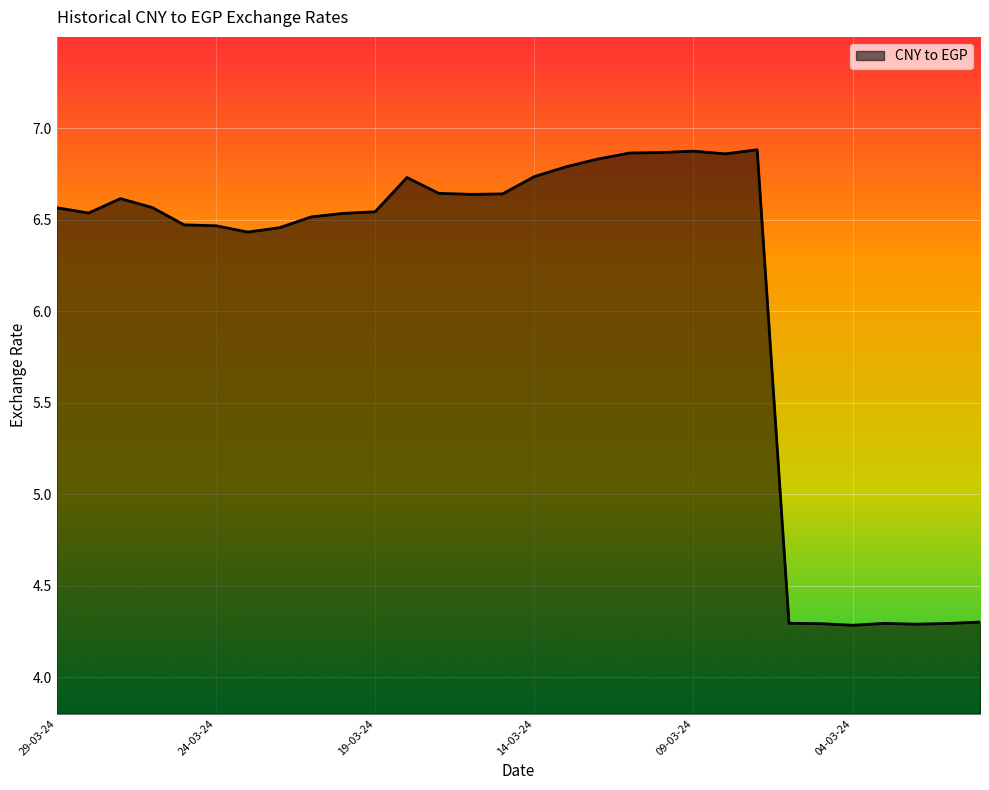

How many lines are shown in the chart?

1